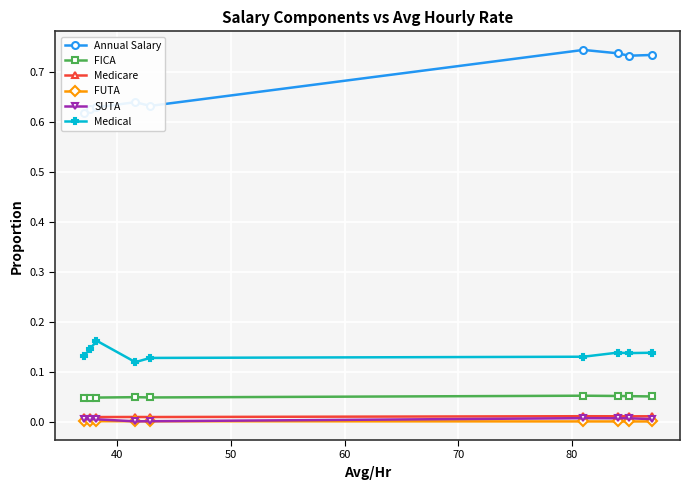

True or false: FICA and SUTA cross at least once.

False